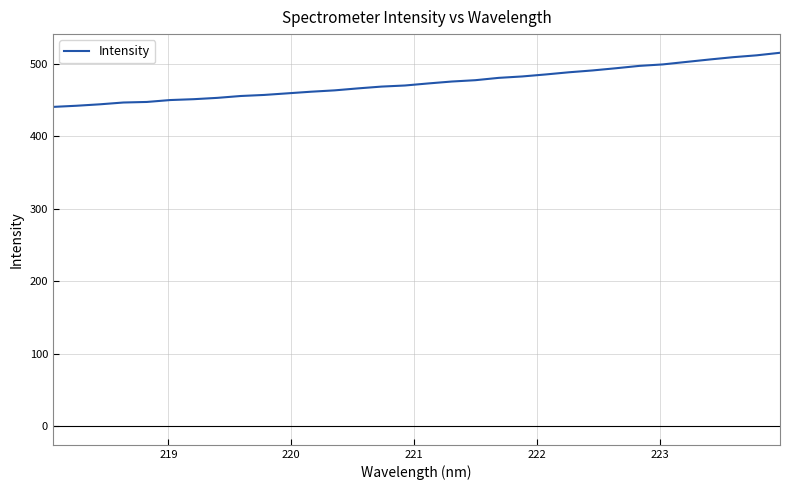

What is the smallest value displayed?

440.8